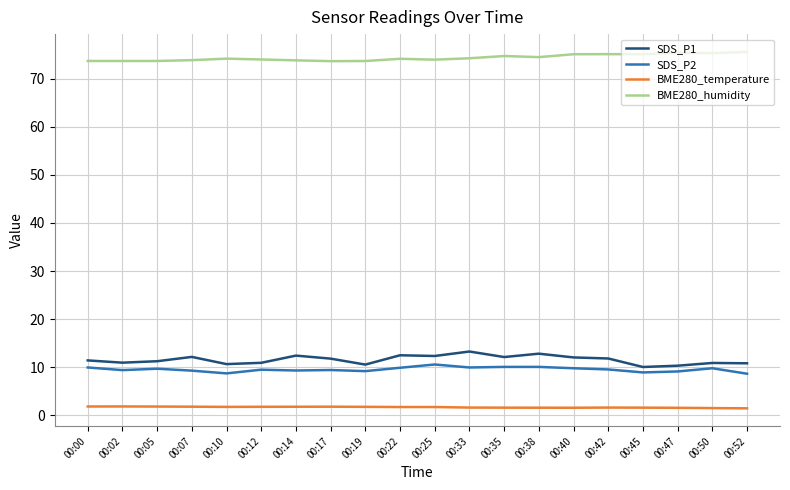

True or false: SDS_P1 and SDS_P2 intersect in this chart.

False